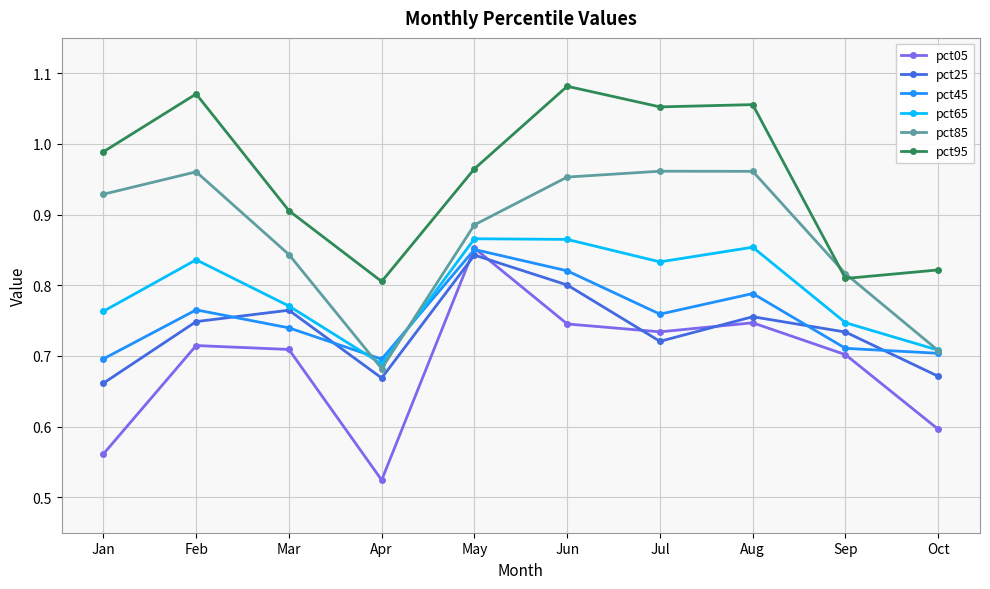

What is the spread (max minus min) of values at May?

0.1